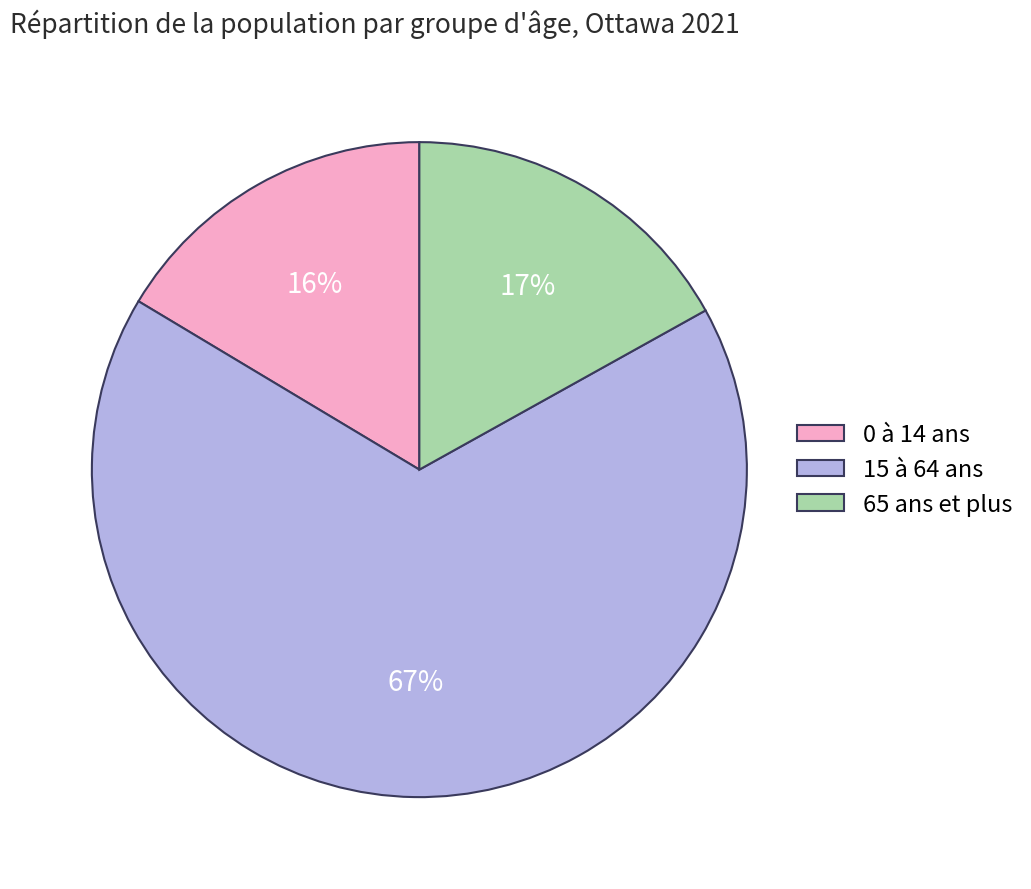

What percentage is the 15 à 64 ans slice, to the nearest percent?

67%